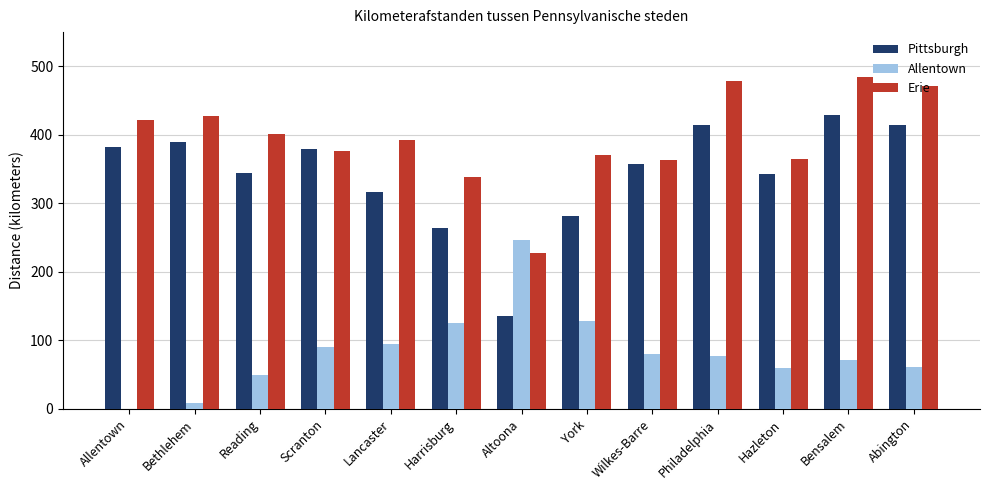

What is the sum of the Allentown values at Altoona and Allentown?

247